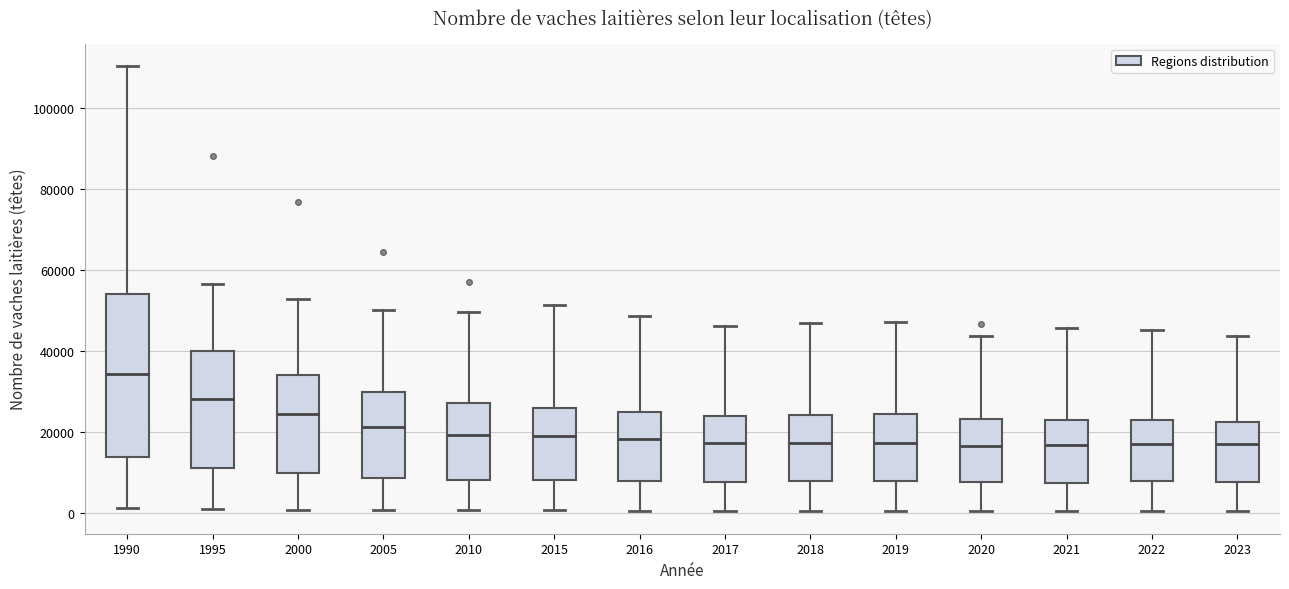

Where is the upper edge of the box at x = 2019 on the y-axis? The values are not printed on the chart, so give them approximately, as read against the axis.

24000